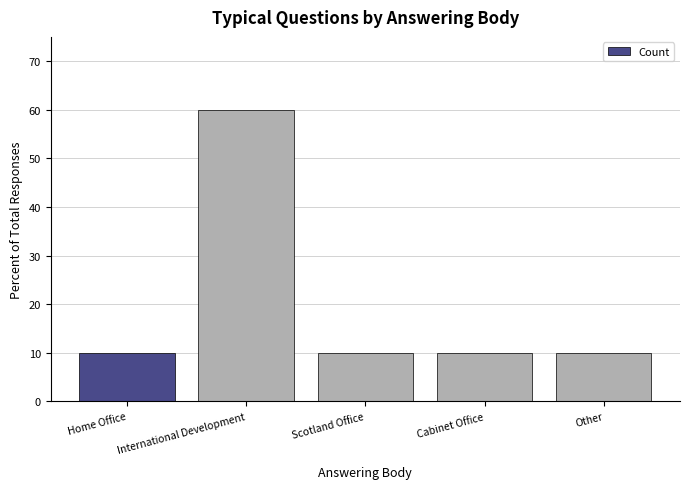

The chart shows a value of 17 at Other. True or false?

False